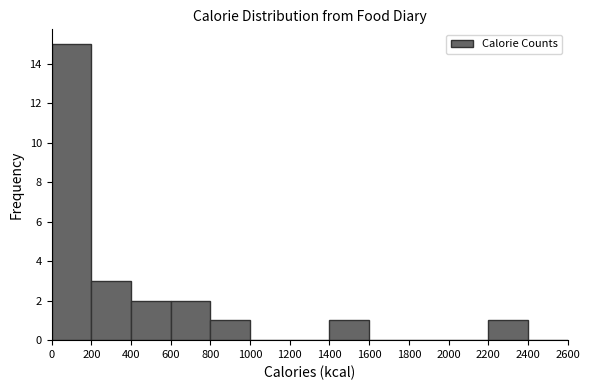

Reading left to right, transcribe this chart: for each bar, give the range it covers on the x-axis and its height. The values are not printed on the chart, so give them approximately, as read against the axis.

0 to 200: 15
200 to 400: 3
400 to 600: 2
600 to 800: 2
800 to 1000: 1
1000 to 1200: 0
1200 to 1400: 0
1400 to 1600: 1
1600 to 1800: 0
1800 to 2000: 0
2000 to 2200: 0
2200 to 2400: 1
2400 to 2600: 0